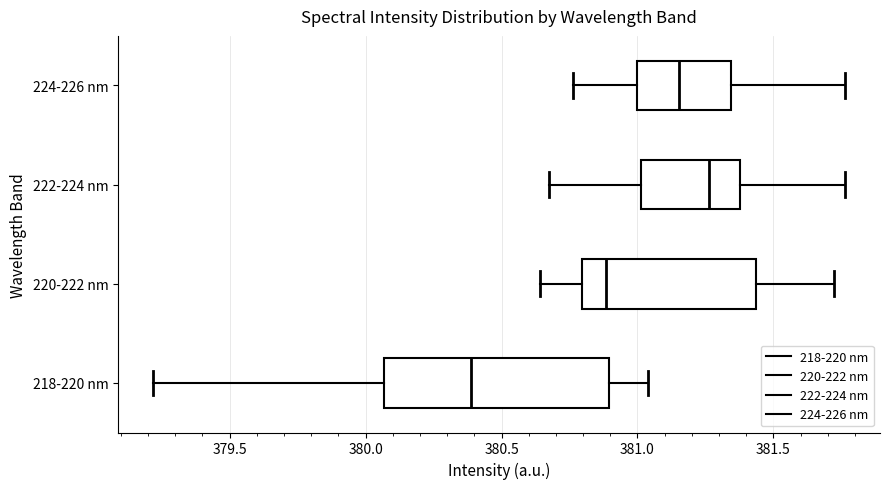

Which box's median line is the furthest to the right?

222-224 nm